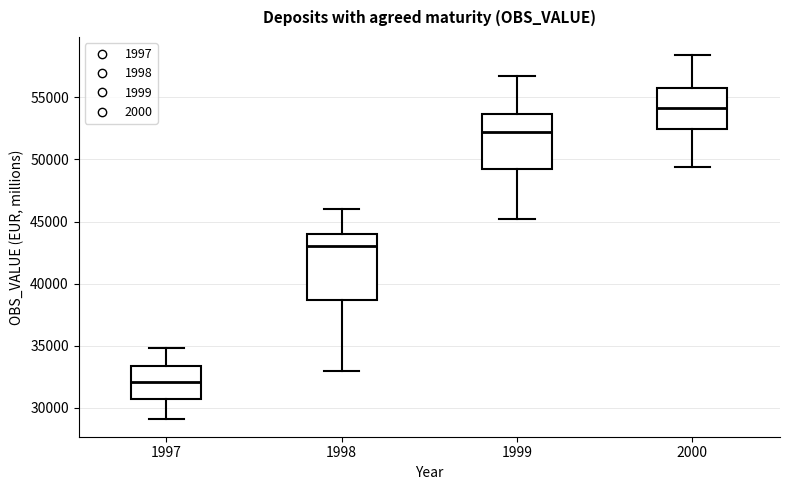

Which box is the tallest, from its lower edge to its upper edge?

1998